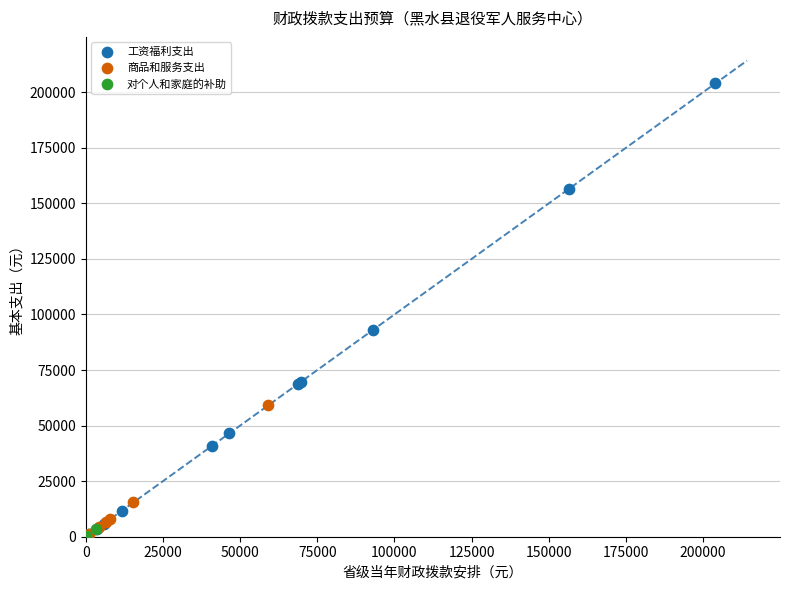

Which series contains the highest Y value?

工资福利支出